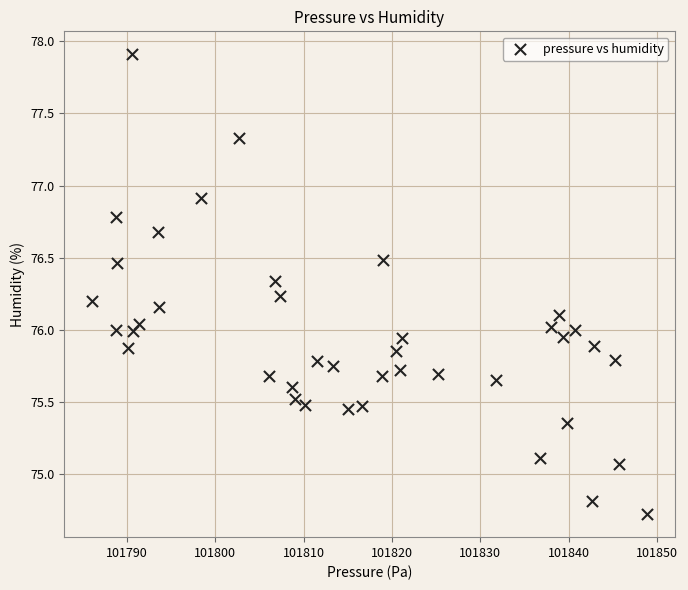

What is the range of Y values (max minus min)?

3.2